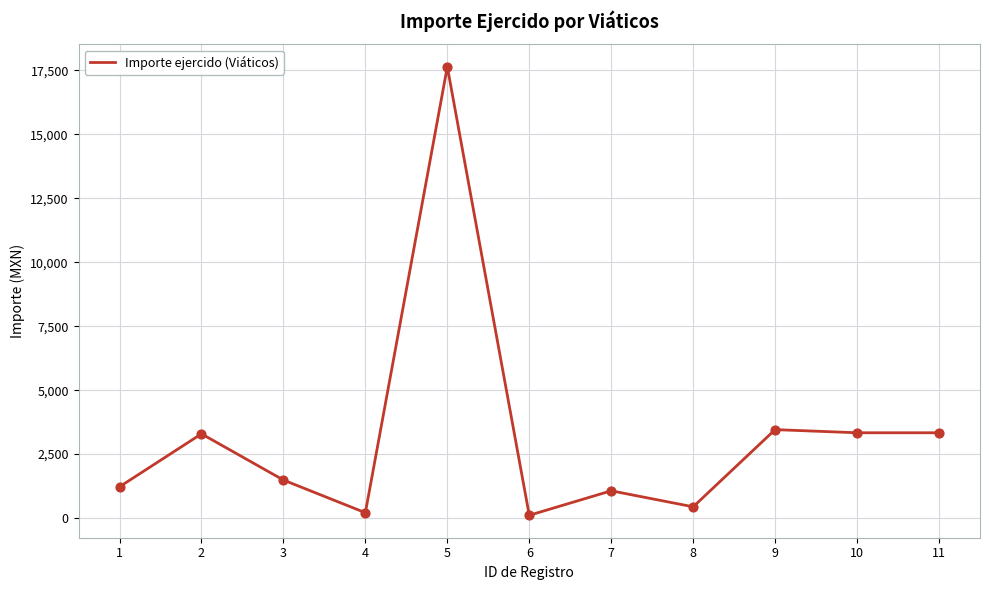

Between 7 and 11, which is larger?

11